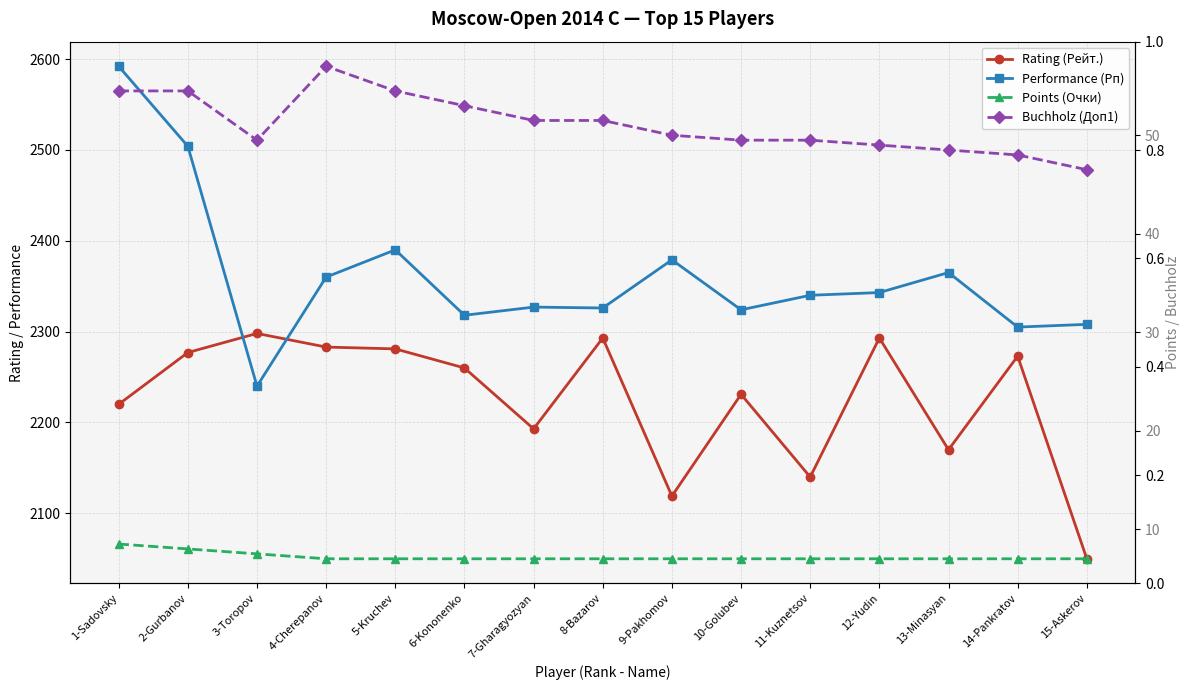

How many lines are shown in the chart?

4